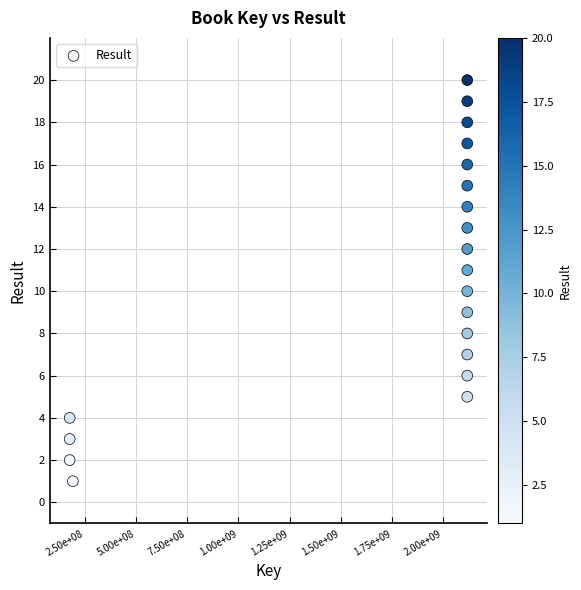

What is the range of X values (max minus min)?

1942624055